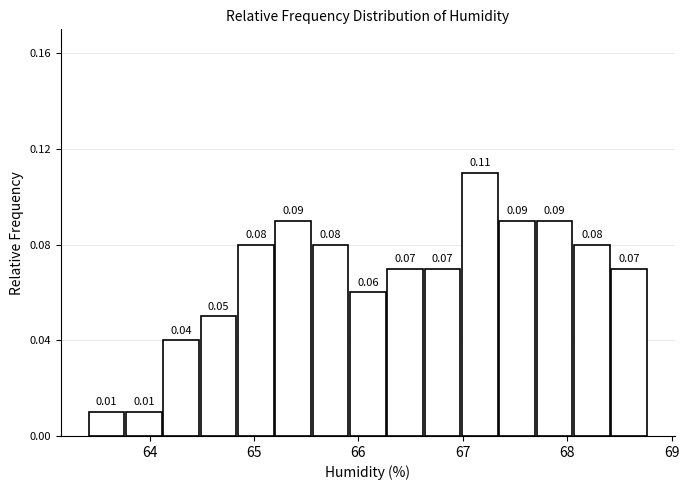

Around what value on the x-axis is the tallest bar? Give the approximate position of its centre, as read against the axis.

67.2